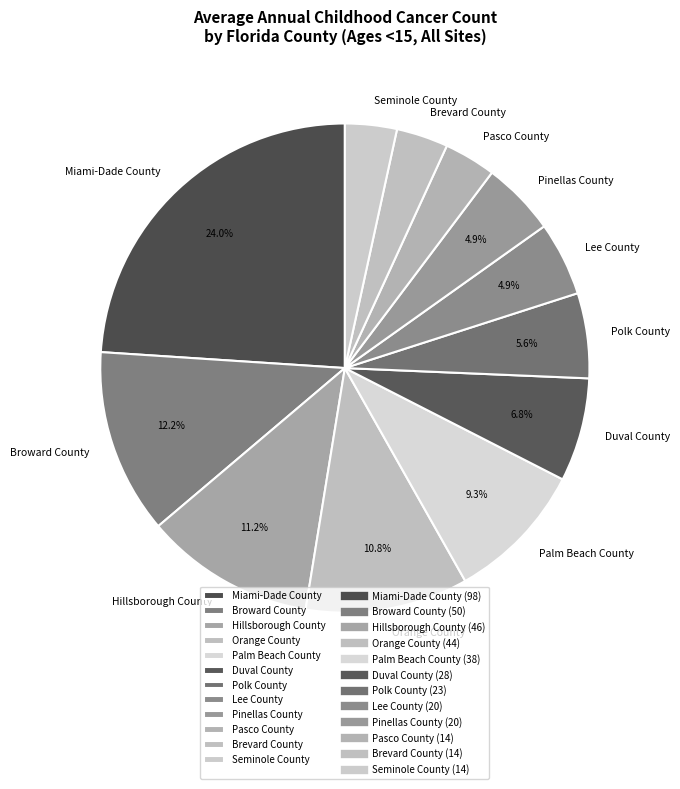

Is there a majority slice in this chart?

No